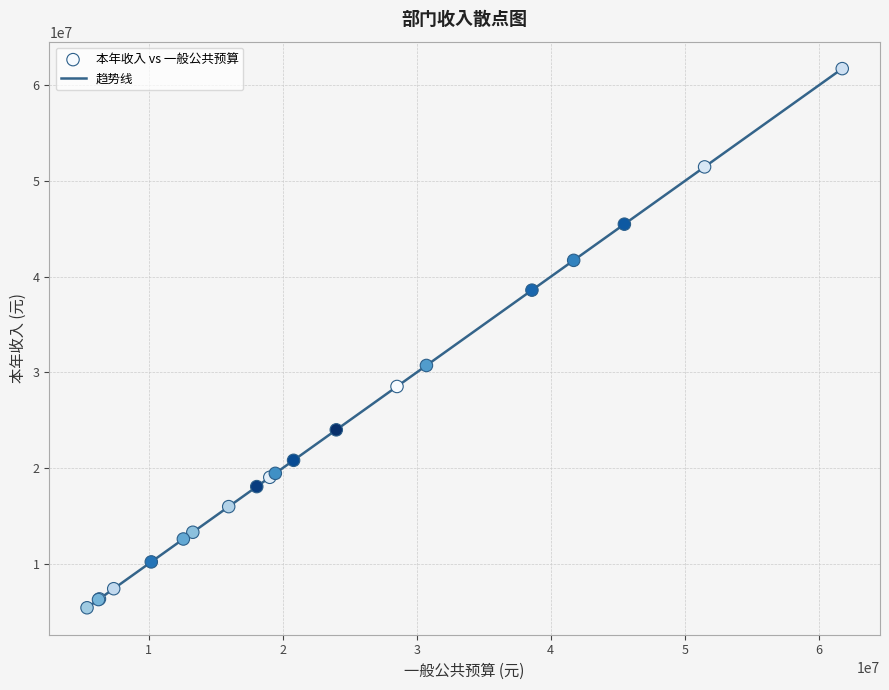

What is the minimum value shown in the chart?

5387208.5